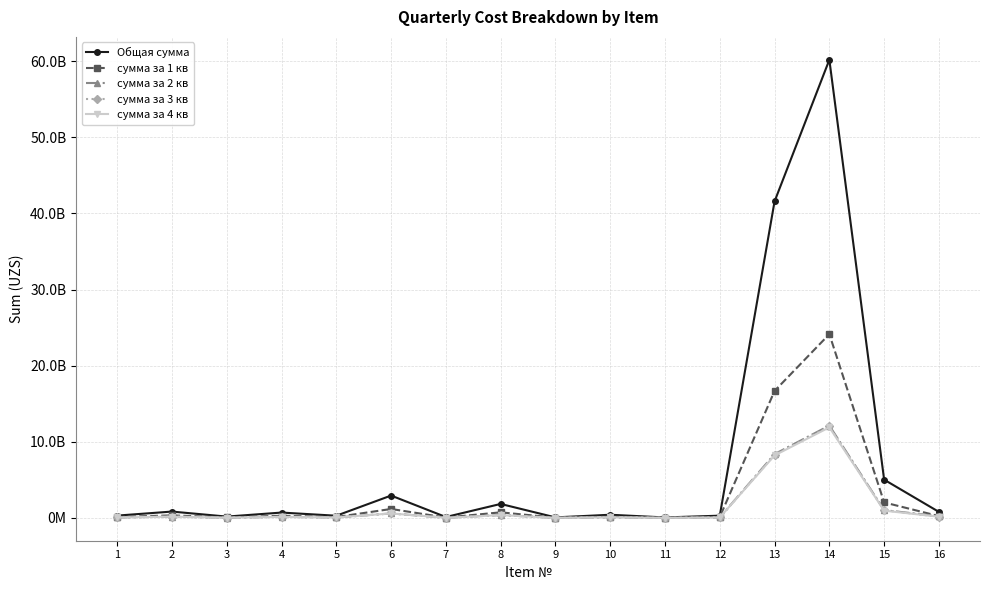

Reading right to left, transcribe all the data shown in this chart.

Общая сумма: 16=789643400.2	15=5025194302.1	14=60181023311.2	13=41575827816.6	12=294572086.4	11=60511259.3	10=415692111.0	9=68061823.8	8=1835838692.5	7=116255496.7	6=2935891222.5	5=287204217.6	4=702005430.8	3=174299851.6	2=833084420.5	1=303684801.2
сумма за 1 кв: 16=236893020.1	15=2035521742.6	14=24141715685.3	13=16682192866.1	12=117828834.5	11=24204503.7	10=166276844.4	9=27224729.5	8=734335477.0	7=46502198.7	6=1174356489.0	5=114881687.0	4=280802172.3	3=69719940.6	2=333233768.2	1=121473920.5
сумма за 2 кв: 16=236893020.1	15=1017760871.3	14=12128613143.3	13=8384314549.3	12=58914417.3	11=12102251.9	10=83138422.2	9=13612364.8	8=367167738.5	7=23251099.3	6=587178244.5	5=57440843.5	4=140401086.2	3=34859970.3	2=166616884.1	1=60736960.2
сумма за 3 кв: 16=157928680.1	15=1017760871.3	14=12013102542.0	13=8297878316.8	12=58914417.3	11=12102251.9	10=83138422.2	9=13612364.8	8=367167738.5	7=23251099.3	6=587178244.5	5=57440843.5	4=140401086.2	3=34859970.3	2=166616884.1	1=60736960.2
сумма за 4 кв: 16=157928680.1	15=954150816.9	14=11897591940.6	13=8211442084.4	12=58914417.3	11=12102251.9	10=83138422.2	9=13612364.8	8=367167738.5	7=23251099.3	6=587178244.5	5=57440843.5	4=140401086.2	3=34859970.3	2=166616884.1	1=60736960.2